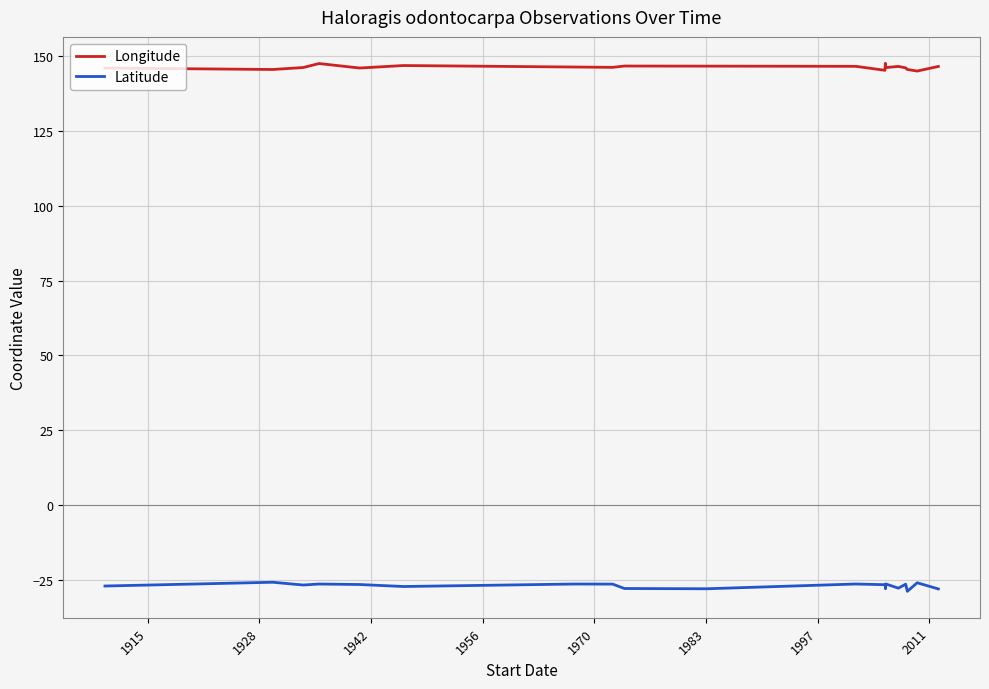

List the series in order of their overall mean, lowest first.

Latitude, Longitude